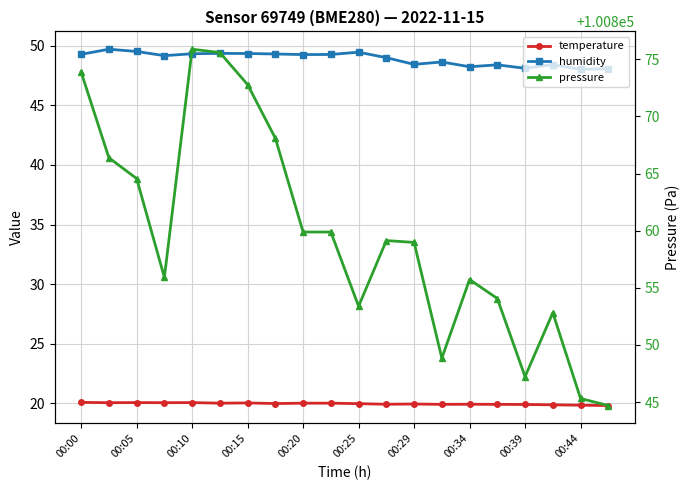

How many distinct data groups are displayed?

3